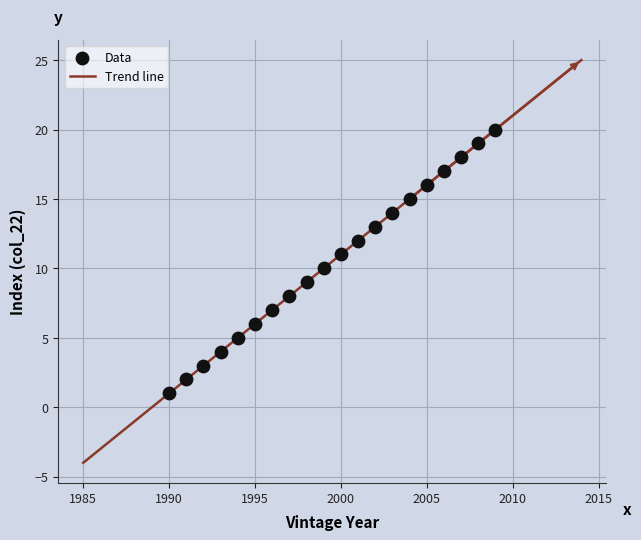

What is the range of X values (max minus min)?

19